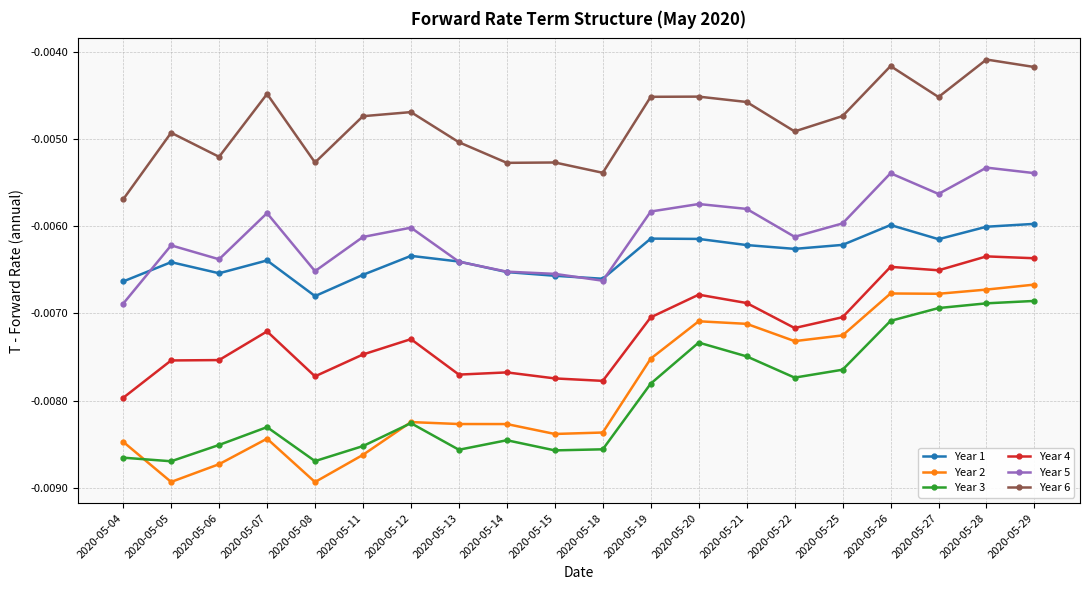

Which category has the highest value in the Year 5 series?

2020-05-28